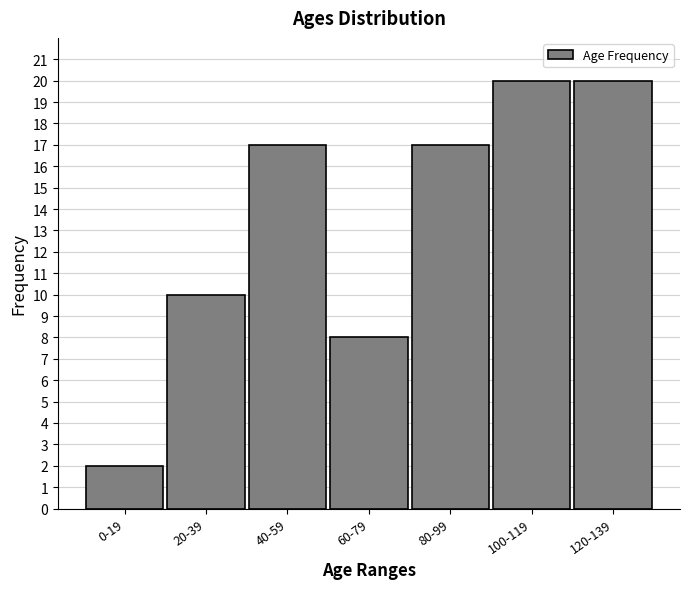

Reading right to left, list all the values displayed in this chart.

20	20	17	8	17	10	2